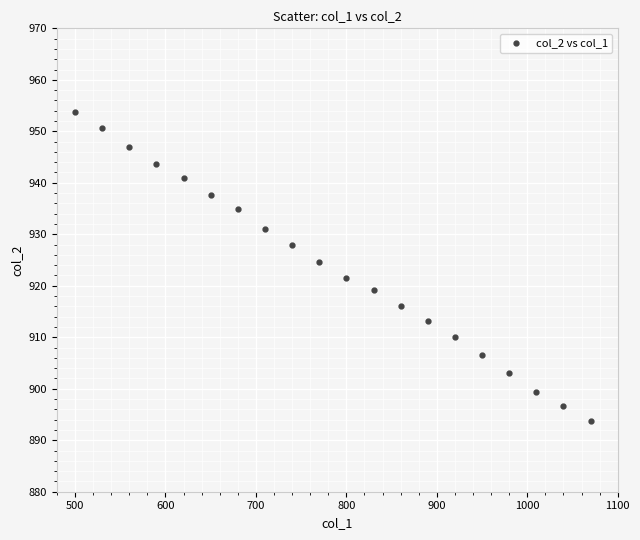

What is the range of X values (max minus min)?

570.0